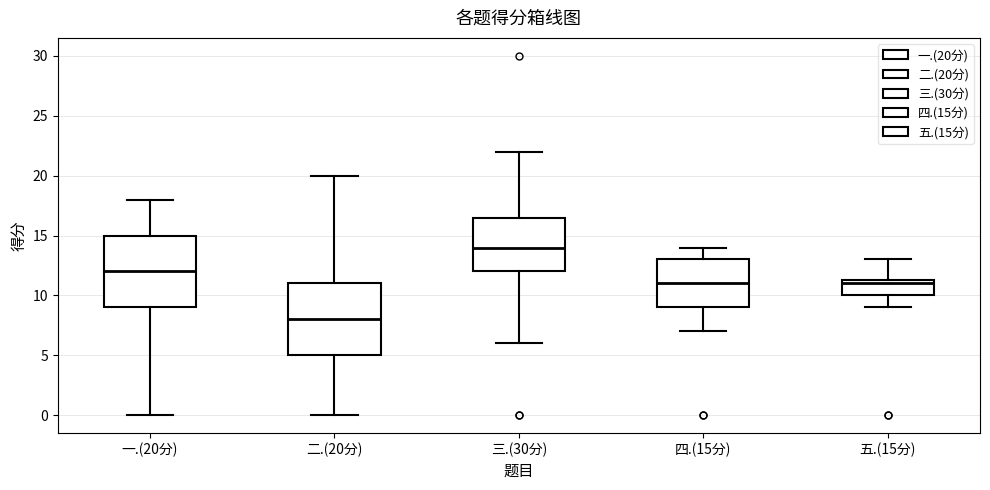

Where does the median line of the box for 一.(20分) sit on the y-axis? The values are not printed on the chart, so give them approximately, as read against the axis.

12.0